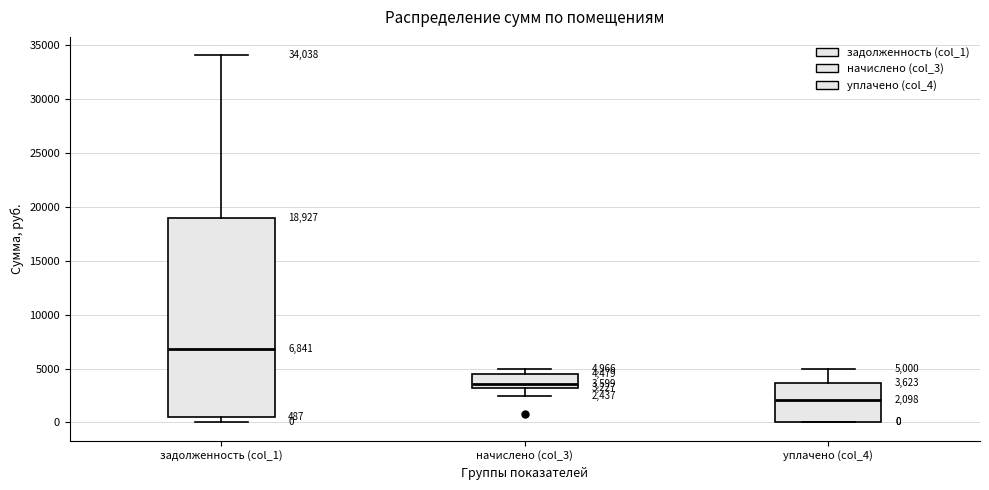

Which box has the highest median line?

задолженность (col_1)